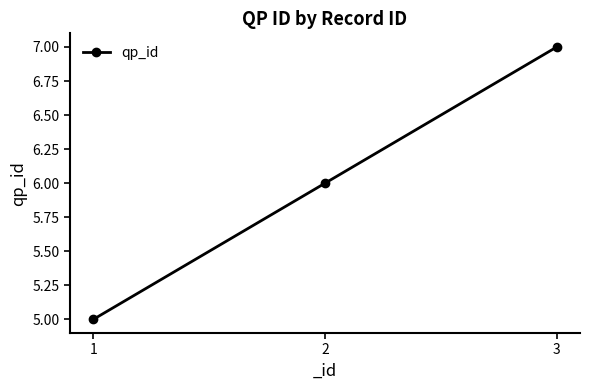

What is the value of the 3rd point from the left?

7